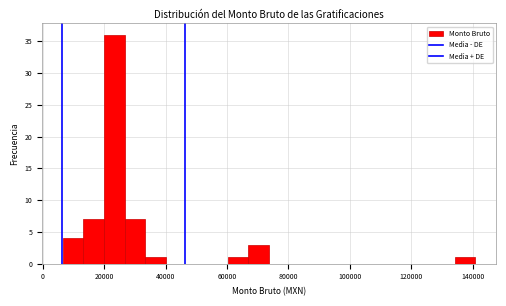

Around what value on the x-axis is the tallest bar? Give the approximate position of its centre, as read against the axis.

24000